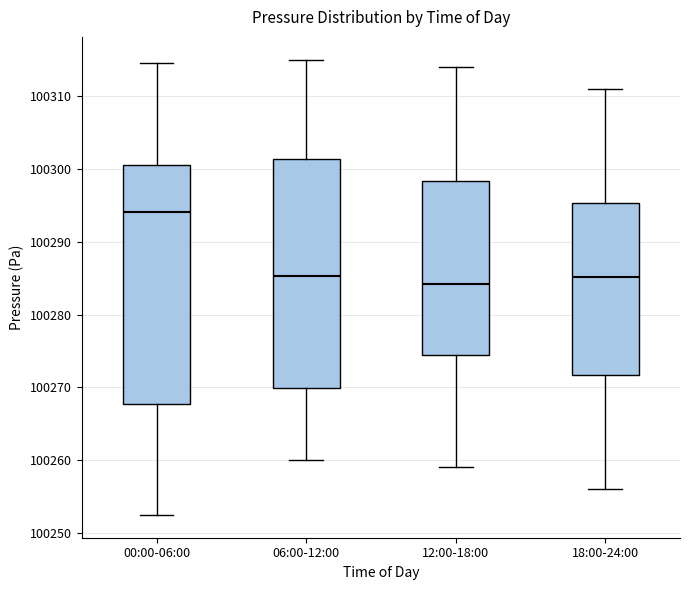

Where does the median line of the box for 18:00-24:00 sit on the y-axis? The values are not printed on the chart, so give them approximately, as read against the axis.

100285